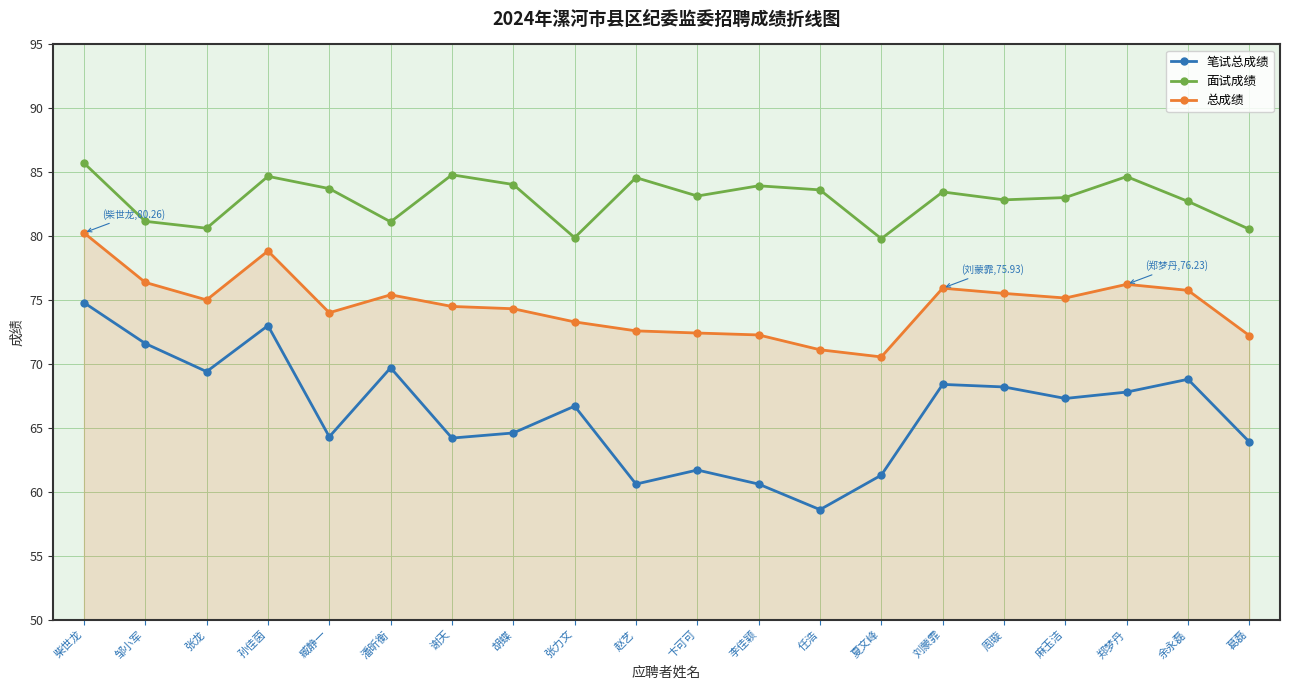

What is the label of the 3rd point from the left?

张龙